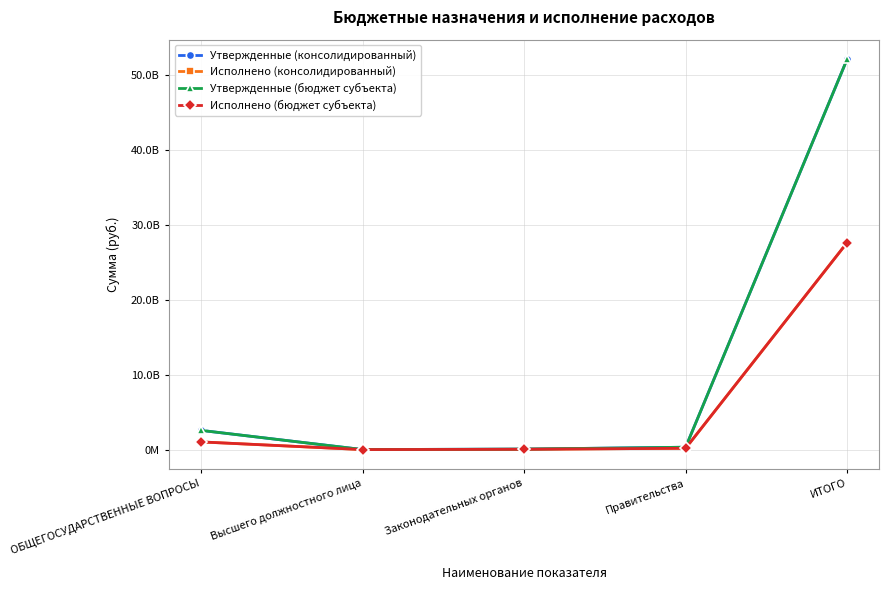

Reading left to right, transcribe all the data shown in this chart.

Утвержденные (консолидированный): ОБЩЕГОСУДАРСТВЕННЫЕ ВОПРОСЫ=2559838683.6	Высшего должностного лица=4070000.0	Законодательных органов=67005628.9	Правительства=316576939.0	ИТОГО=52080990526.7
Исполнено (консолидированный): ОБЩЕГОСУДАРСТВЕННЫЕ ВОПРОСЫ=1023481731.7	Высшего должностного лица=1462136.2	Законодательных органов=41532099.5	Правительства=177645399.4	ИТОГО=27613770351.5
Утвержденные (бюджет субъекта): ОБЩЕГОСУДАРСТВЕННЫЕ ВОПРОСЫ=2559838683.6	Высшего должностного лица=4070000.0	Законодательных органов=67005628.9	Правительства=316576939.0	ИТОГО=52080990526.7
Исполнено (бюджет субъекта): ОБЩЕГОСУДАРСТВЕННЫЕ ВОПРОСЫ=1023481731.7	Высшего должностного лица=1462136.2	Законодательных органов=41532099.5	Правительства=177645399.4	ИТОГО=27613770351.5